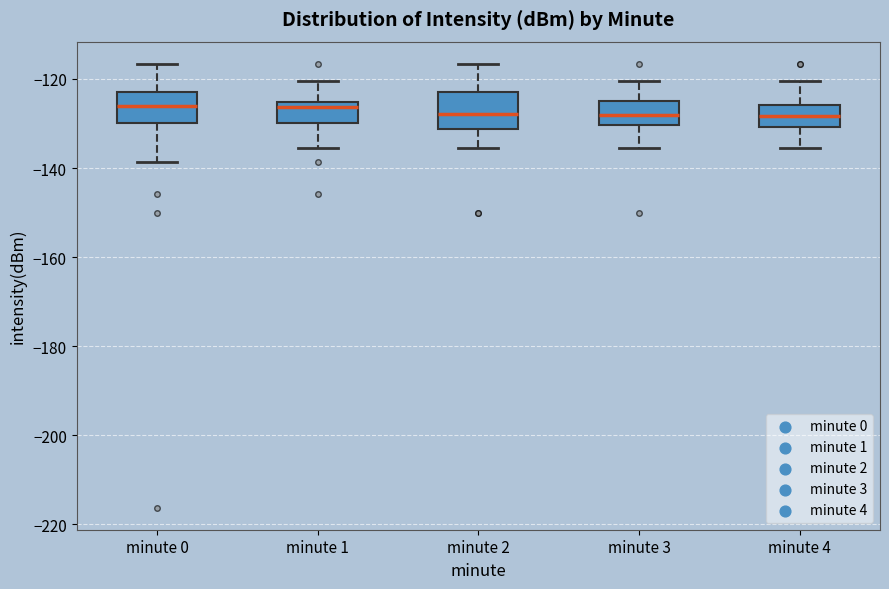

Reading left to right, transcribe this box plot: for each box, give where its median line is, the range the box spans, and where its two whiskers end, as read against the y-axis. The values are not printed on the chart, so give them approximately, as read against the axis.

minute 0: median -126, box -130 to -122, whiskers -138 to -116
minute 1: median -126 (just below the box's upper edge), box -130 to -126, whiskers -136 to -120
minute 2: median -128, box -132 to -122, whiskers -136 to -116
minute 3: median -128, box -130 to -124, whiskers -136 to -120
minute 4: median -128, box -130 to -126, whiskers -136 to -120